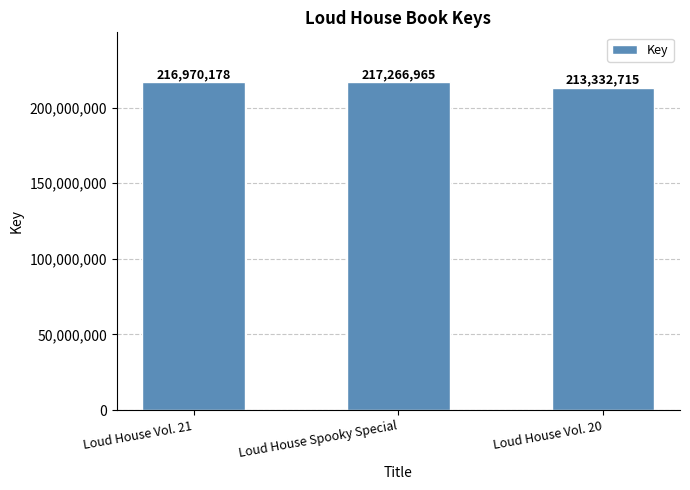

Reading left to right, extract all data points from this chart.

Loud House Vol. 21=216970178	Loud House Spooky Special=217266965	Loud House Vol. 20=213332715